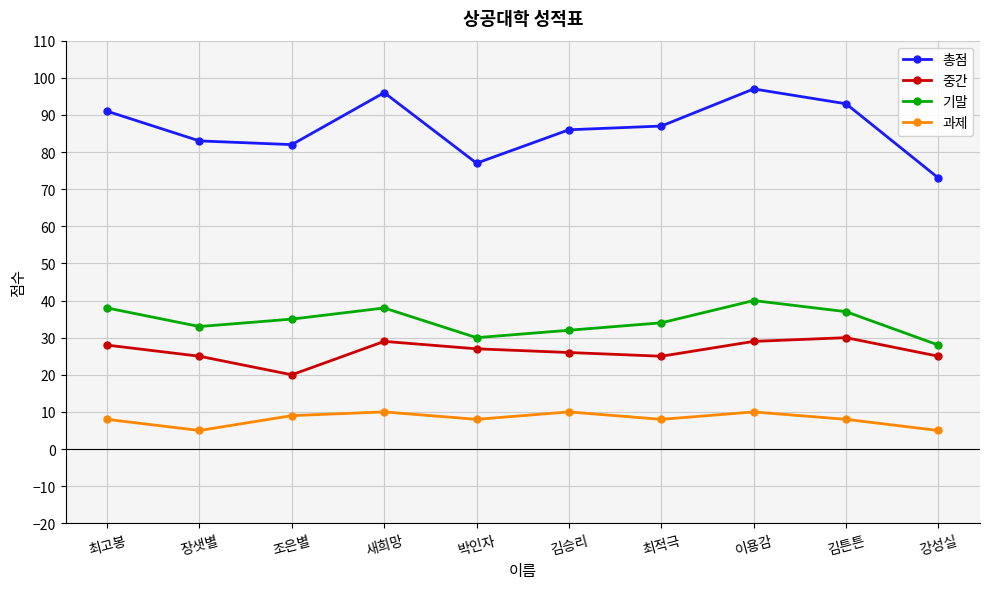

At which label does 기말 first exceed 35?

최고봉